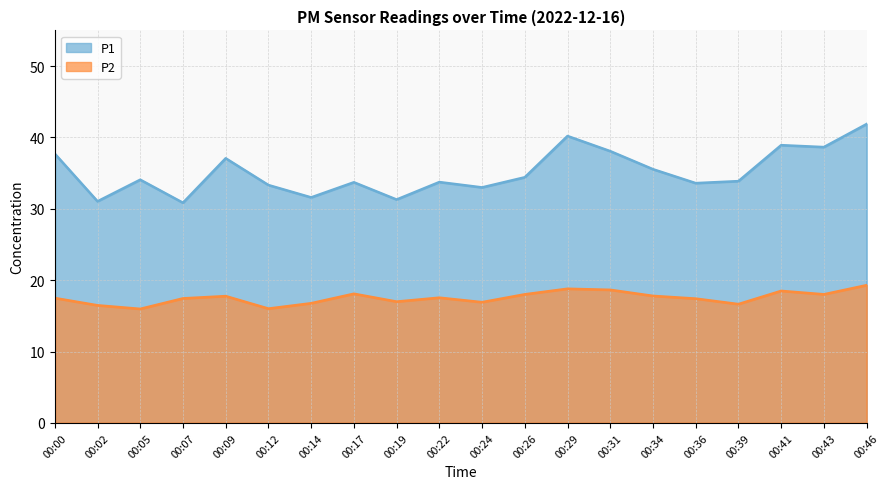

The P2 series shows 16.6 at 00:39. True or false?

True